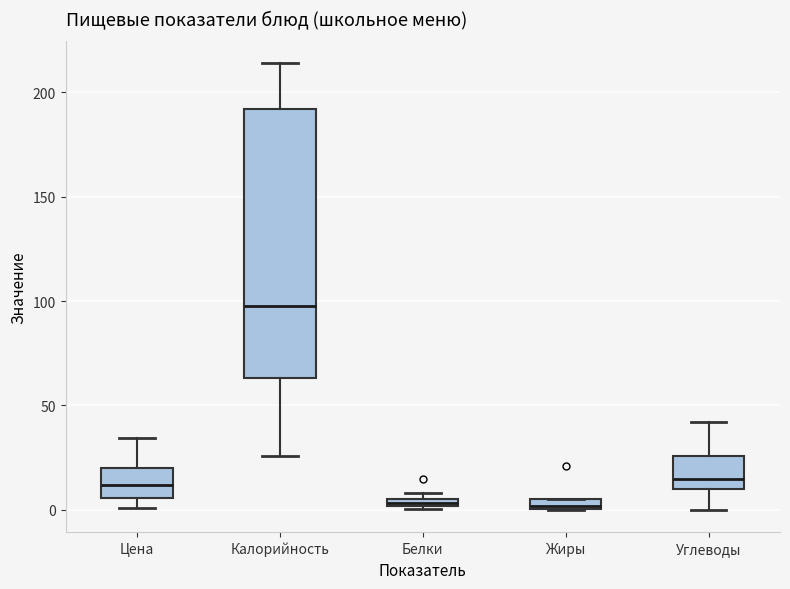

Comparing the boxes themselves (not the whiskers), which one is the tallest?

Калорийность